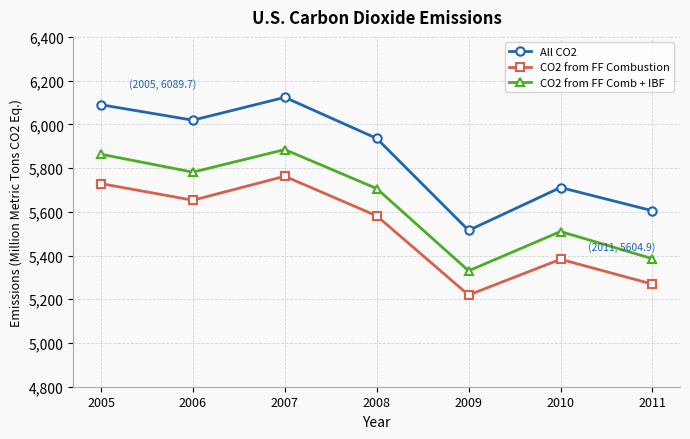

Reading left to right, extract all data points from this chart.

All CO2: 2005=6089.7	2006=6019.0	2007=6123.4	2008=5935.7	2009=5515.0	2010=5711.1	2011=5604.9
CO2 from FF Combustion: 2005=5729.0	2006=5653.0	2007=5762.6	2008=5581.5	2009=5219.4	2010=5382.9	2011=5269.3
CO2 from FF Comb + IBF: 2005=5863.3	2006=5781.4	2007=5884.6	2008=5706.4	2009=5330.1	2010=5509.8	2011=5385.5